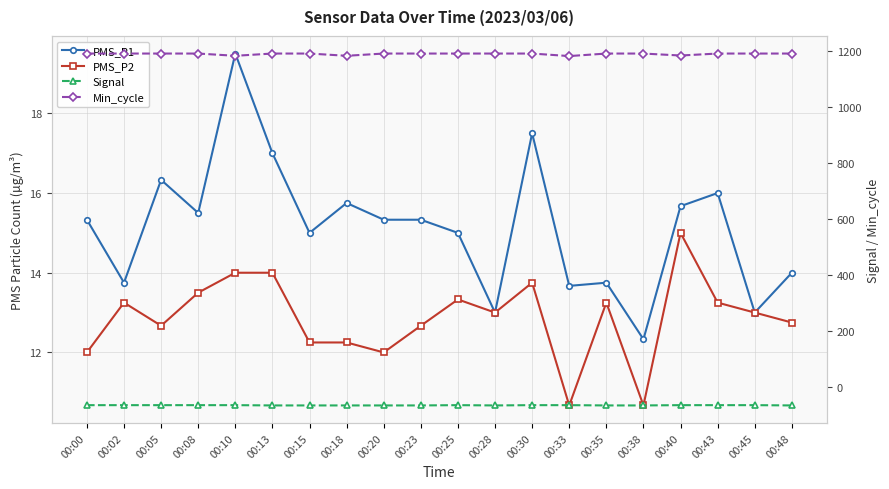

At which label does PMS_P2 reach its peak?

00:40